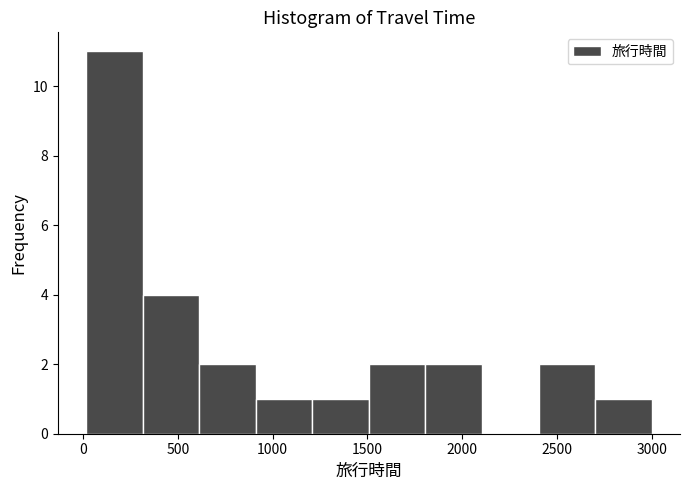

What is the height of the bar covering 0 to 300 on the x-axis? Neither the bar edges nor the heights are printed on the chart, so give them approximately, as read against the axes.

11